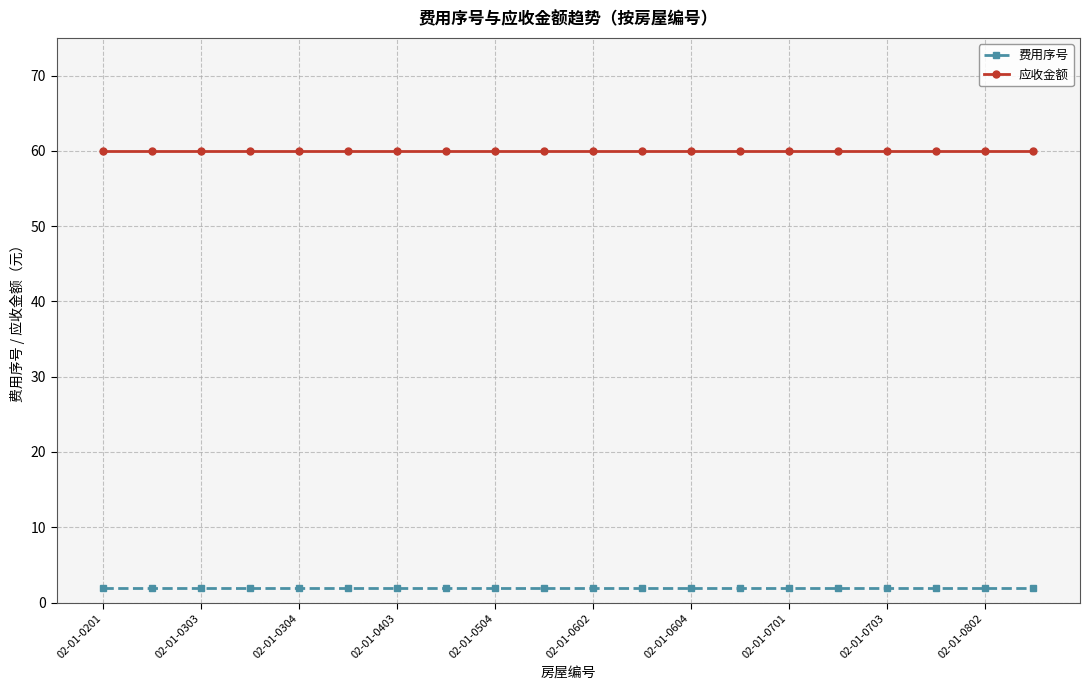

Reading left to right, list all the values displayed in this chart.

费用序号: 2	2	2	2	2	2	2	2	2	2	2	2	2	2	2	2	2	2	2	2
应收金额: 60	60	60	60	60	60	60	60	60	60	60	60	60	60	60	60	60	60	60	60